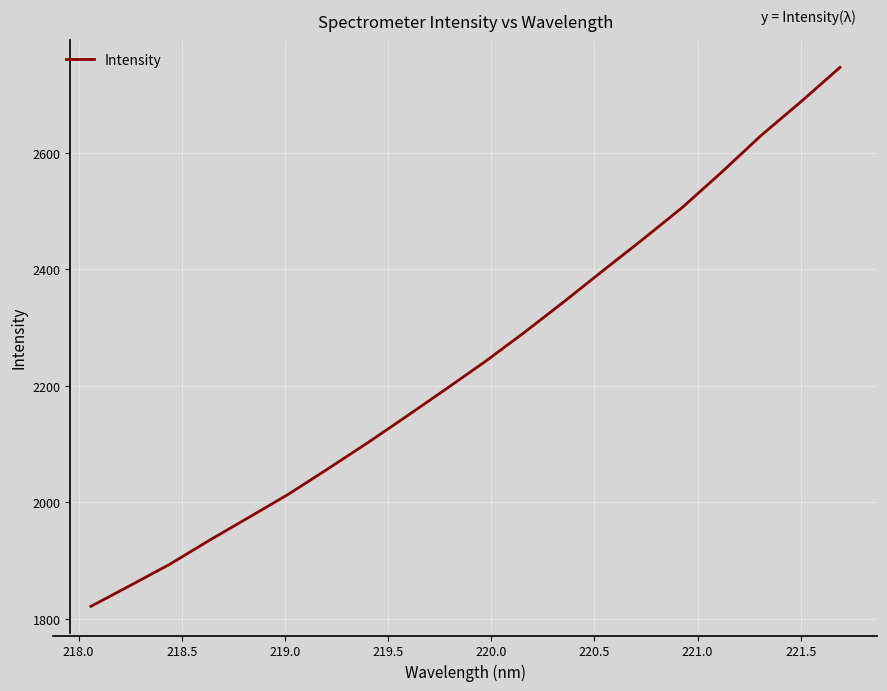

What is the minimum value shown in the chart?

1821.6